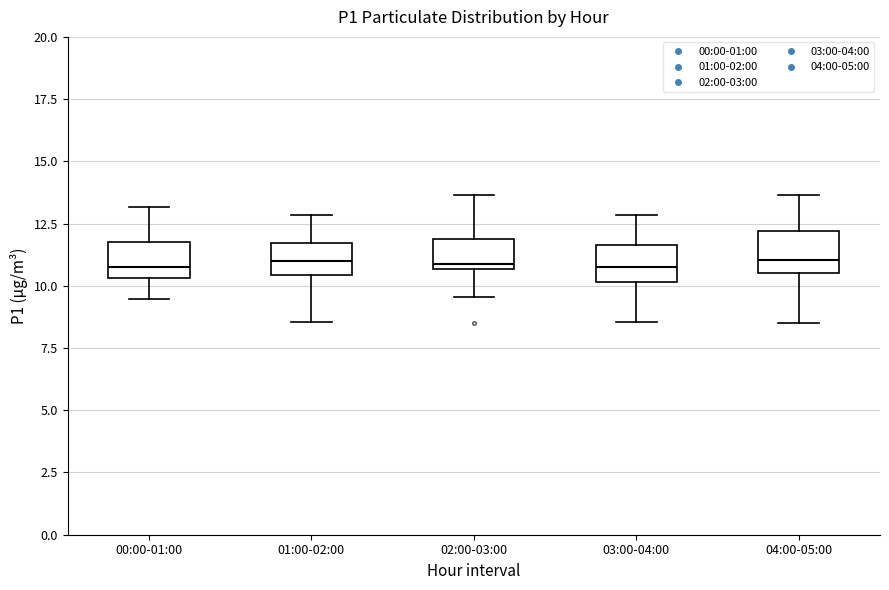

Where does the upper whisker of the box for 04:00-05:00 end on the y-axis? The values are not printed on the chart, so give them approximately, as read against the axis.

13.5